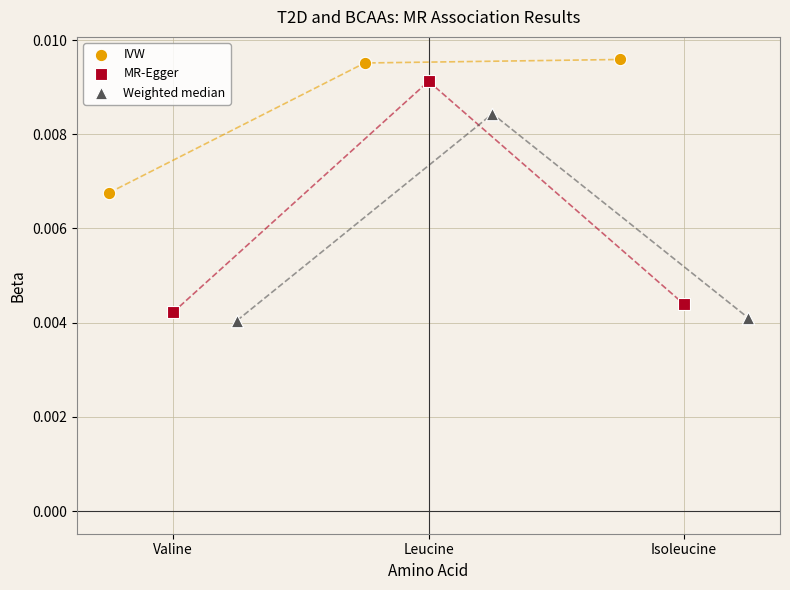

Which series has the largest Y range (max minus min)?

MR-Egger